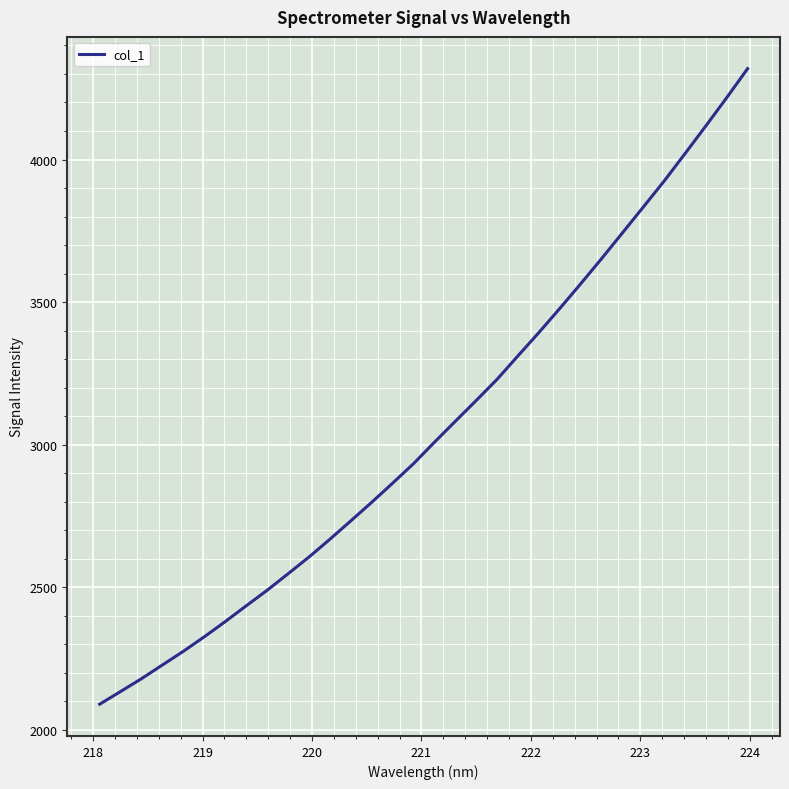

What is the average value?

3054.2